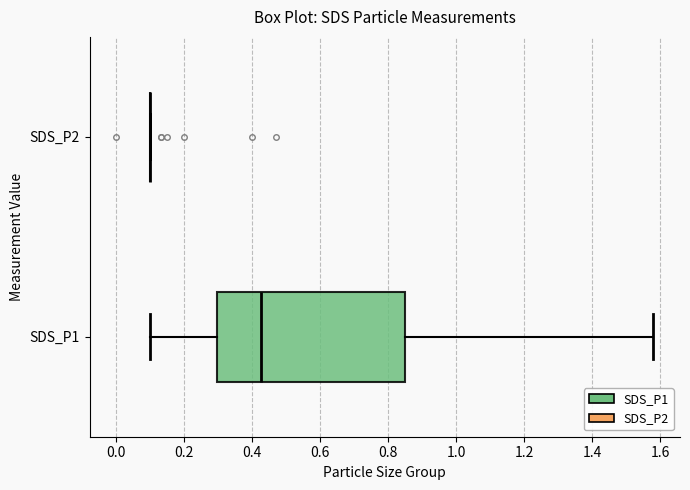

Reading bottom to top, transcribe this box plot: for each box, give where its median line is, the range the box spans, and where its two whiskers end, as read against the x-axis. The values are not printed on the chart, so give them approximately, as read against the axis.

SDS_P1: median 0.42, box 0.30 to 0.86, whiskers 0.10 to 1.58
SDS_P2: box collapsed to a line at 0.10, whiskers 0.10 to 0.10